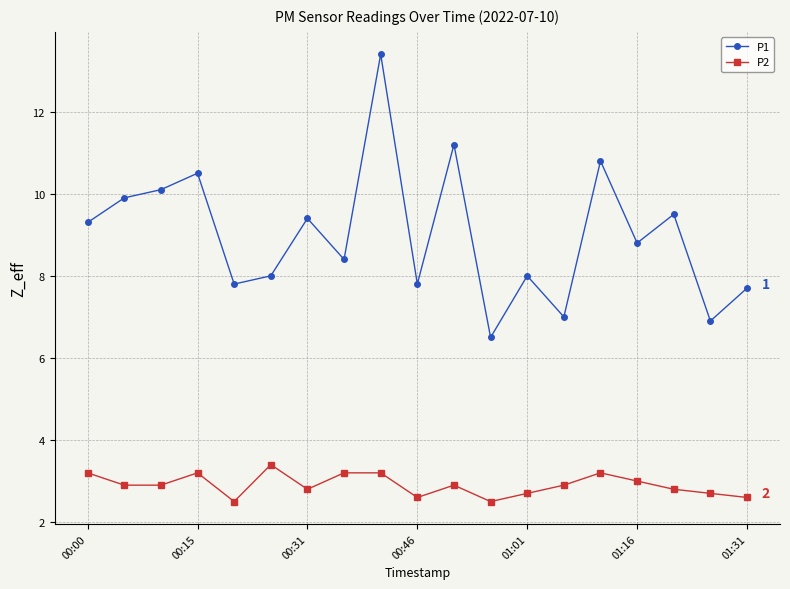

Rank the series by their maximum value, from highest to lowest.

P1, P2